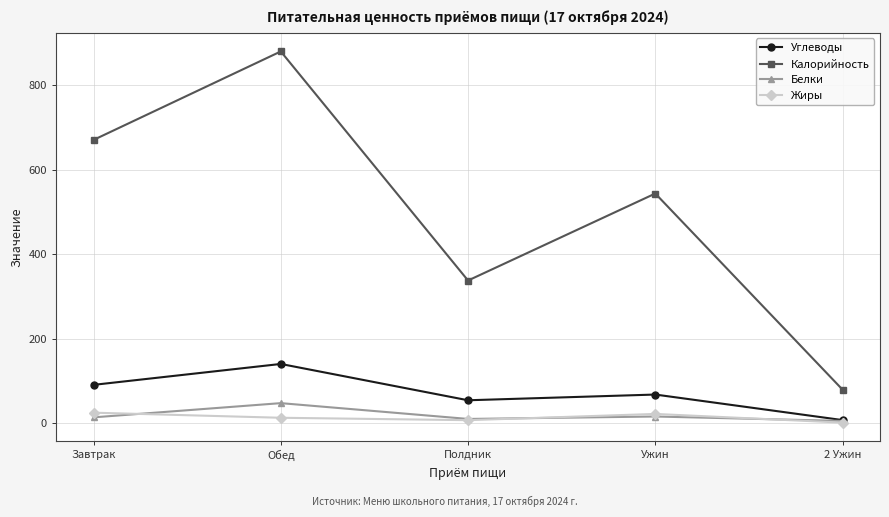

True or false: Жиры and Калорийность cross at least once.

False